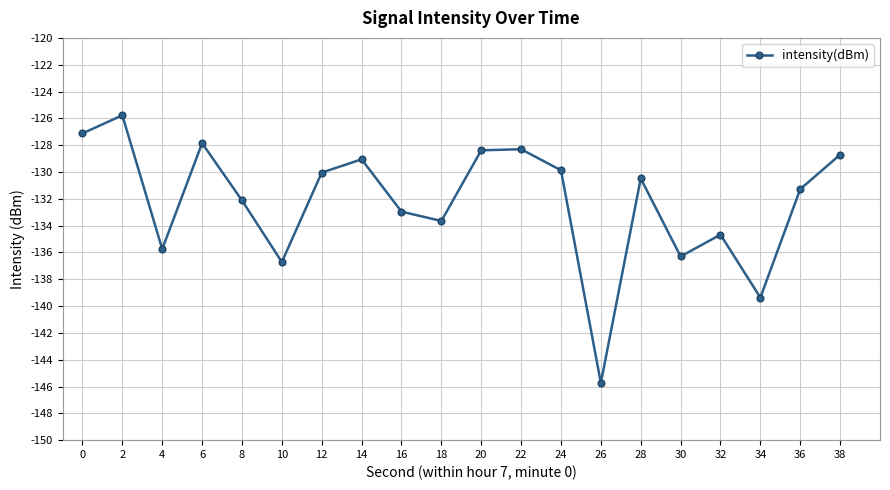

The chart shows a value of -47.3 at 30. True or false?

False